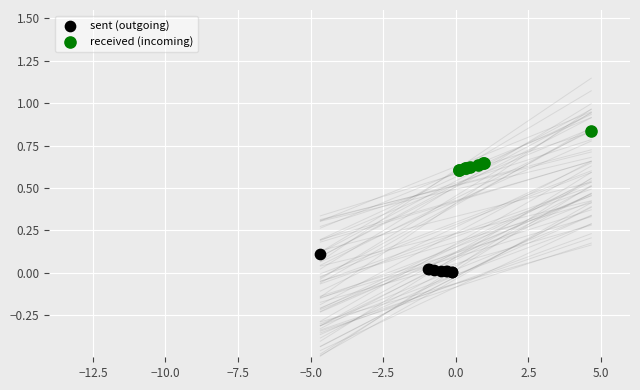

Which series contains the highest Y value?

received (incoming)